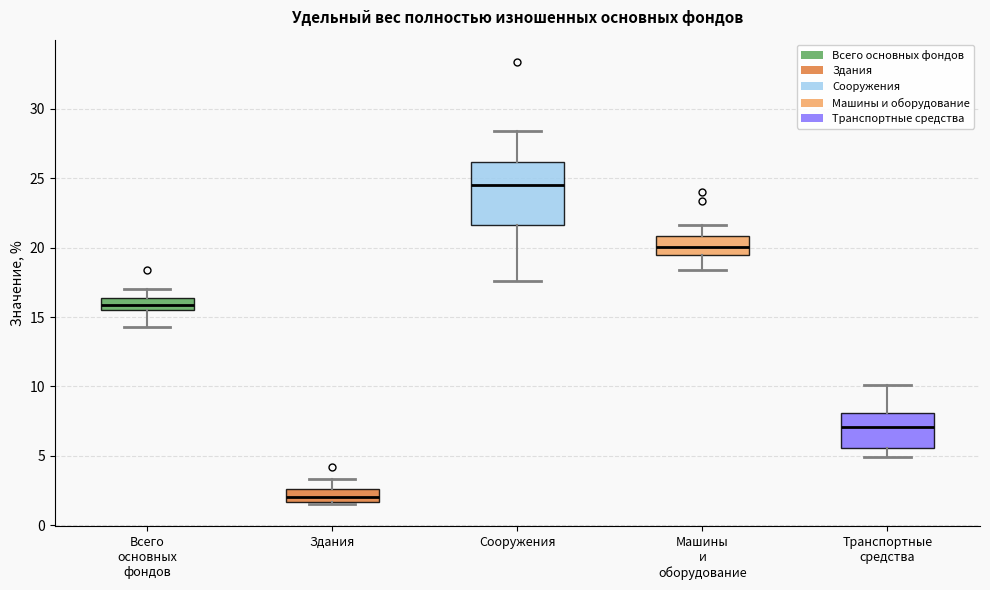

Where is the upper edge of the box for Всего основных фондов on the y-axis? The values are not printed on the chart, so give them approximately, as read against the axis.

16.5